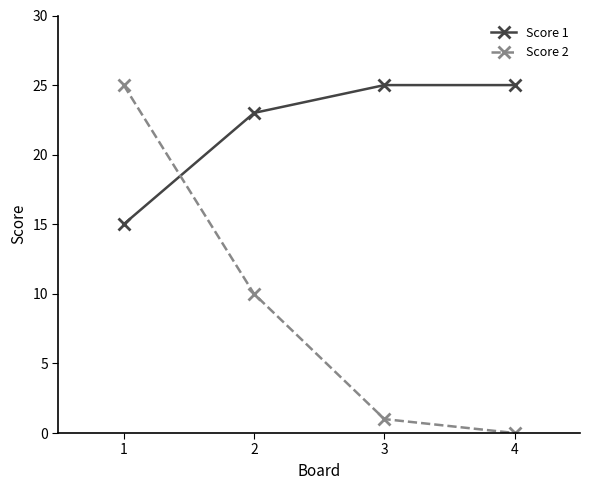

At how many categories does at least one series exceed 4?

4